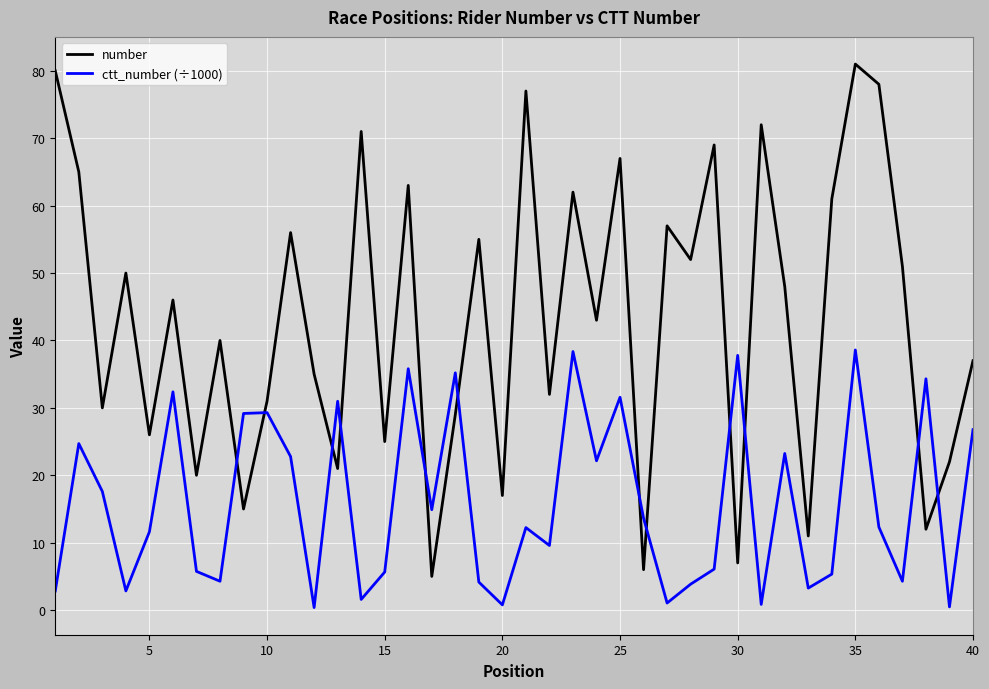

True or false: ctt_number (÷1000) has more than 2 interior local peaks.

True